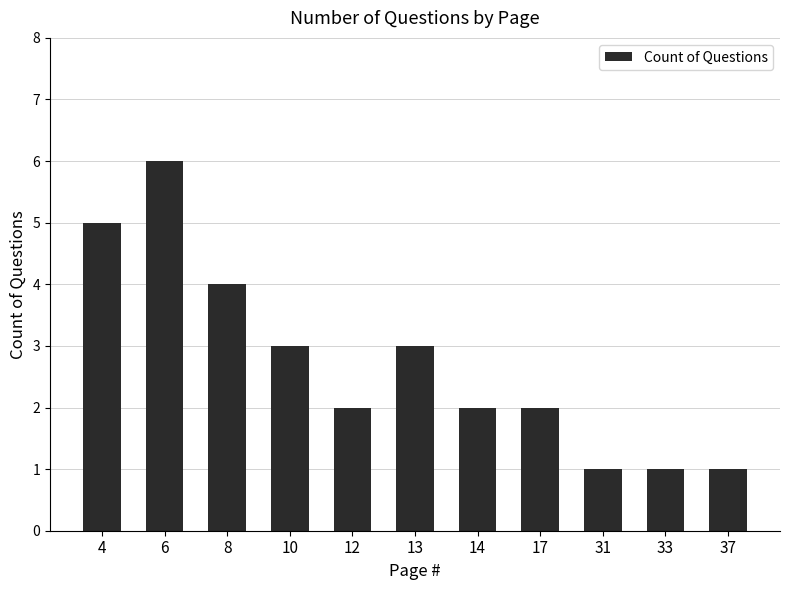

Approximately how many times larger is the value at 4 compared to 17?

2.5